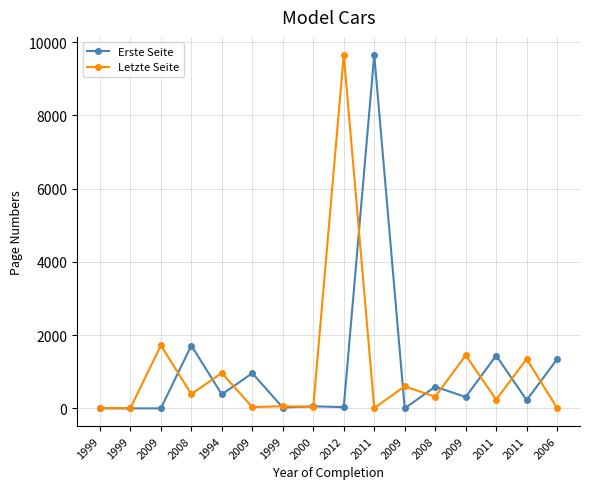

The Letzte Seite series shows 172 at 2008. True or false?

False